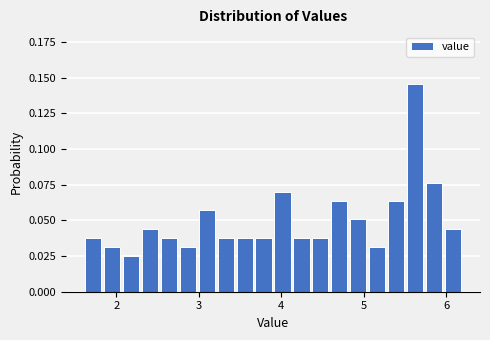

Read against the x-axis, roughly where is the centre of the tallest bar?

5.6